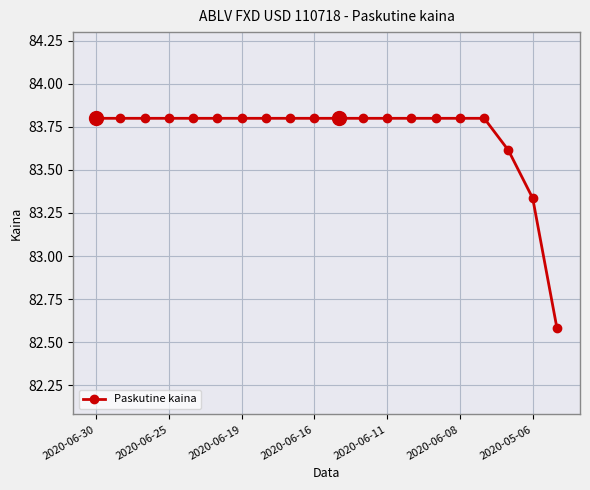

How many lines are shown in the chart?

1